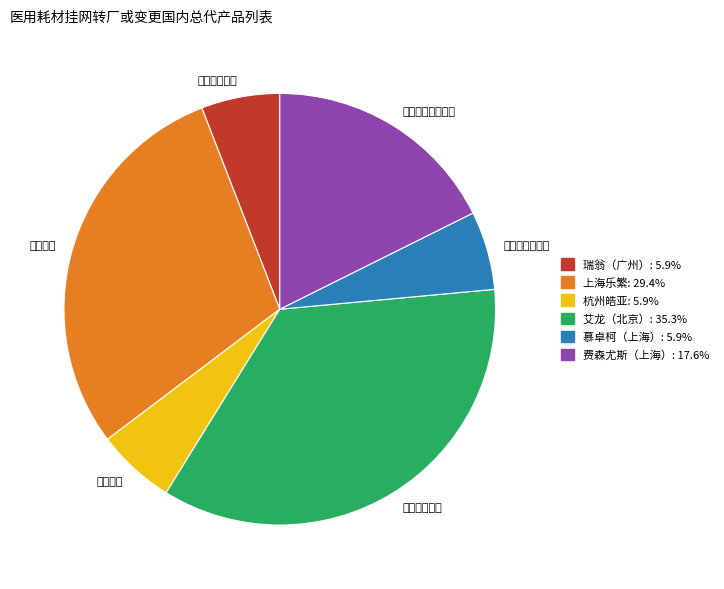

Is there a majority slice in this chart?

No